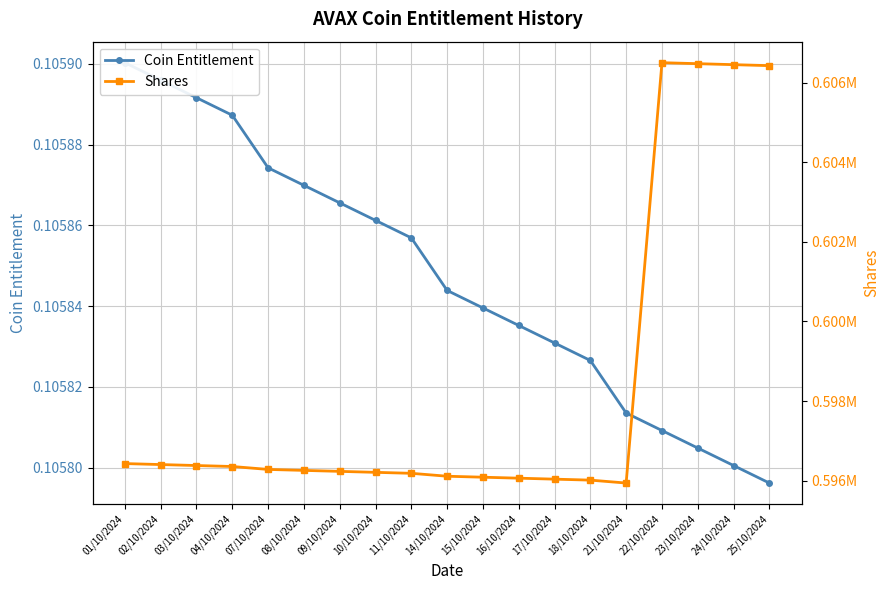

True or false: Coin Entitlement has more than 2 interior local peaks.

False